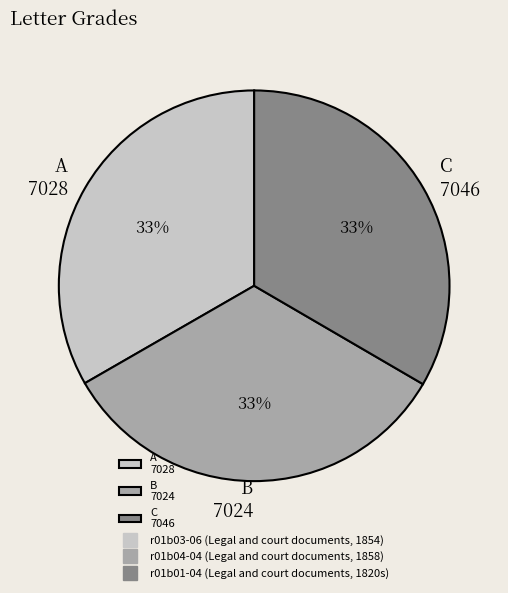

To the nearest percent, what is the combined percentage of A 7028 and C 7046?

67%